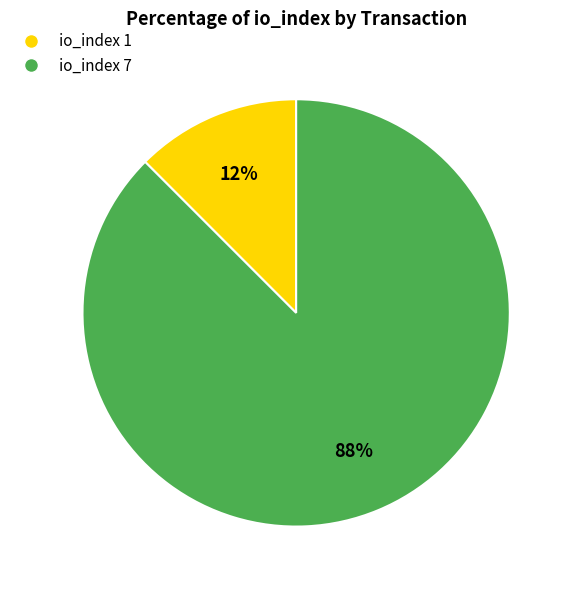

Between io_index 1 and io_index 7, which is larger?

io_index 7